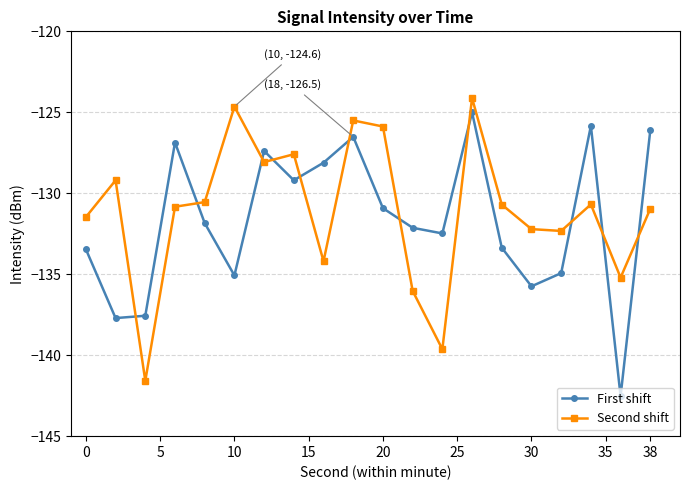

What is the minimum value for First shift?

-142.5